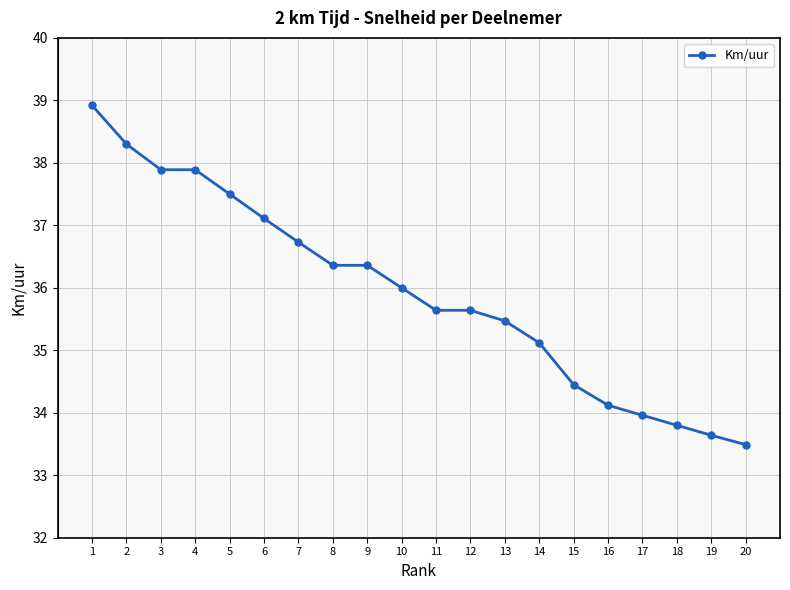

Reading left to right, extract all data points from this chart.

38.9	38.3	37.9	37.9	37.5	37.1	36.7	36.4	36.4	36.0	35.6	35.6	35.5	35.1	34.5	34.1	34.0	33.8	33.6	33.5